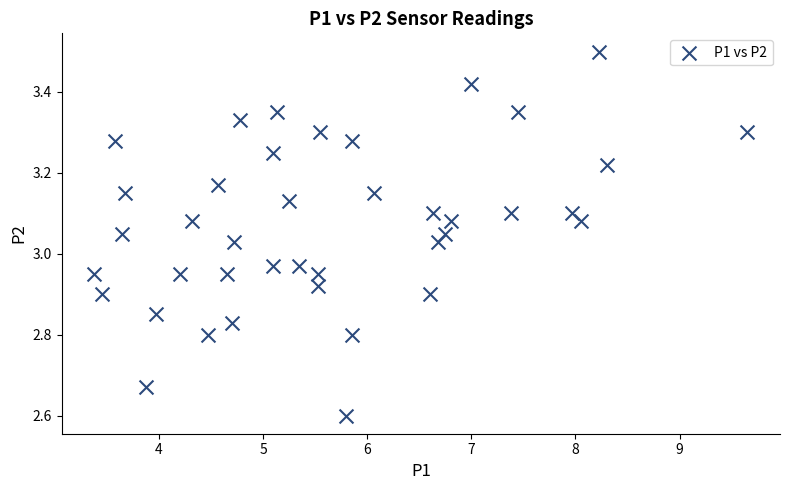

What is the range of Y values (max minus min)?

0.9